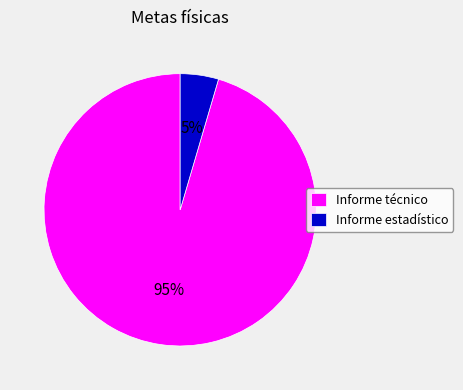

To the nearest percent, what is the average slice percentage?

50%